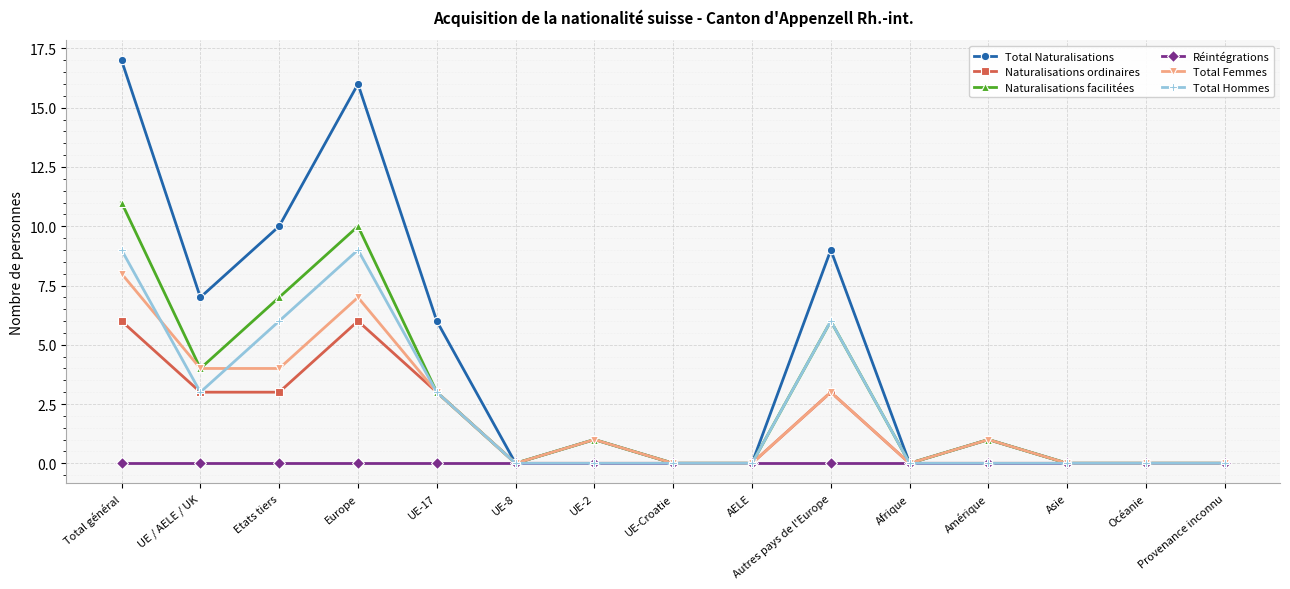

What is the sum of all Naturalisations ordinaires values?

24